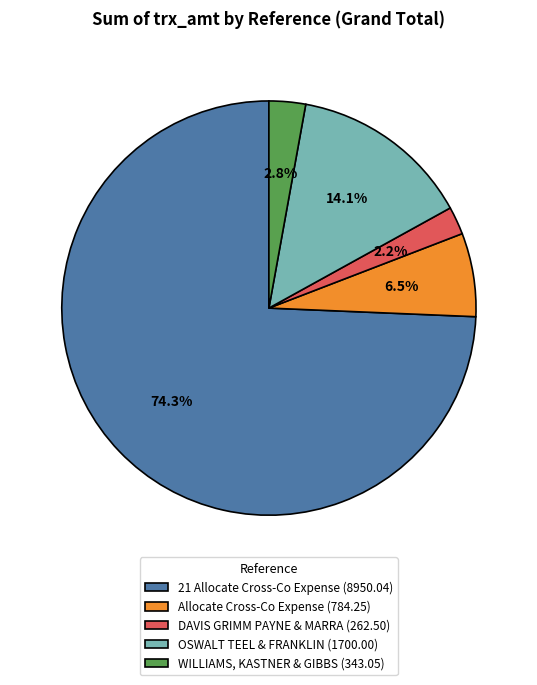

What percentage is the WILLIAMS, KASTNER & GIBBS slice, to the nearest percent?

3%